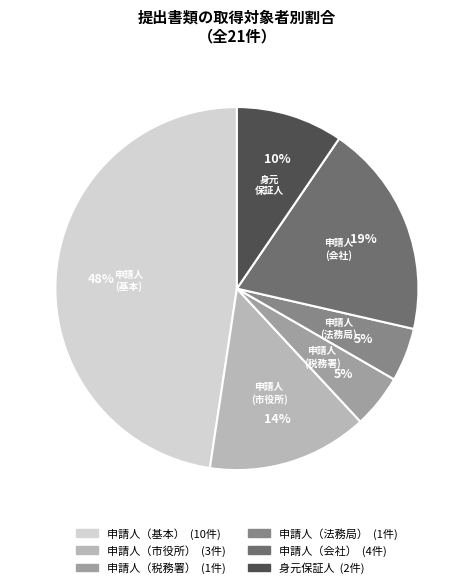

Is there a majority slice in this chart?

No